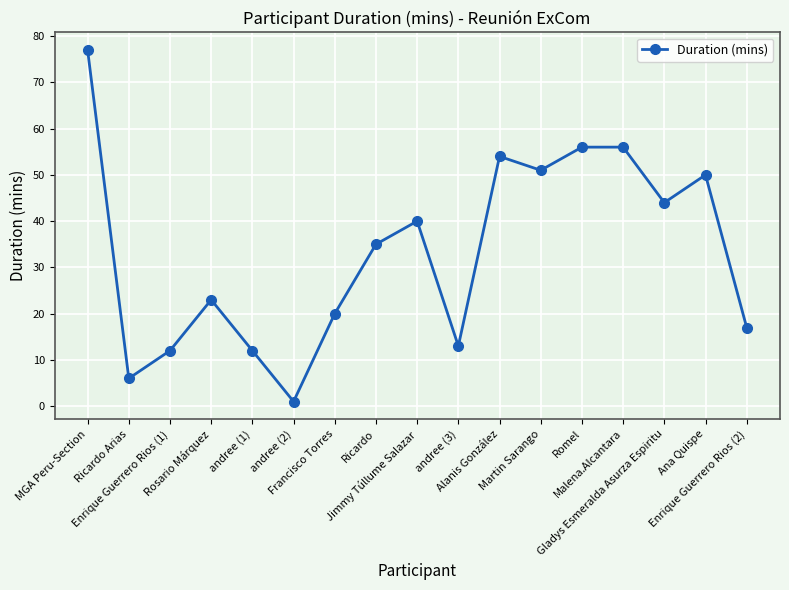

What is the greatest value displayed?

77